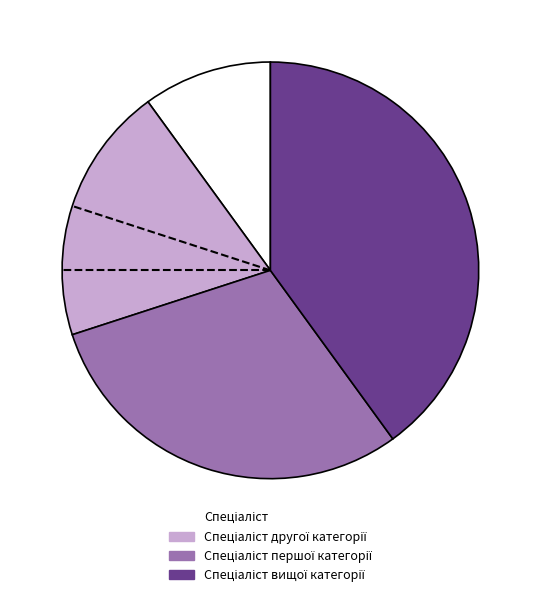

Is there any slice that represents more than half of the pie?

No